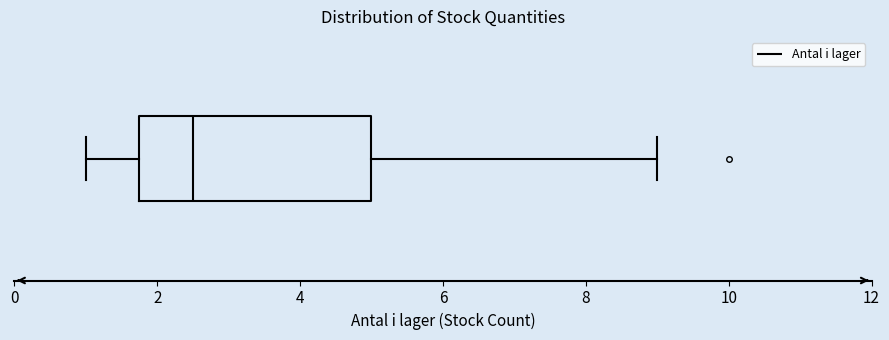

Read this box plot against the x-axis: the position of the median line, the range covered by the box, and the ends of both whiskers. The values are not printed on the chart, so give them approximately, as read against the axis.

median 2.6, box 1.8 to 5.0, whiskers 1.0 to 9.0